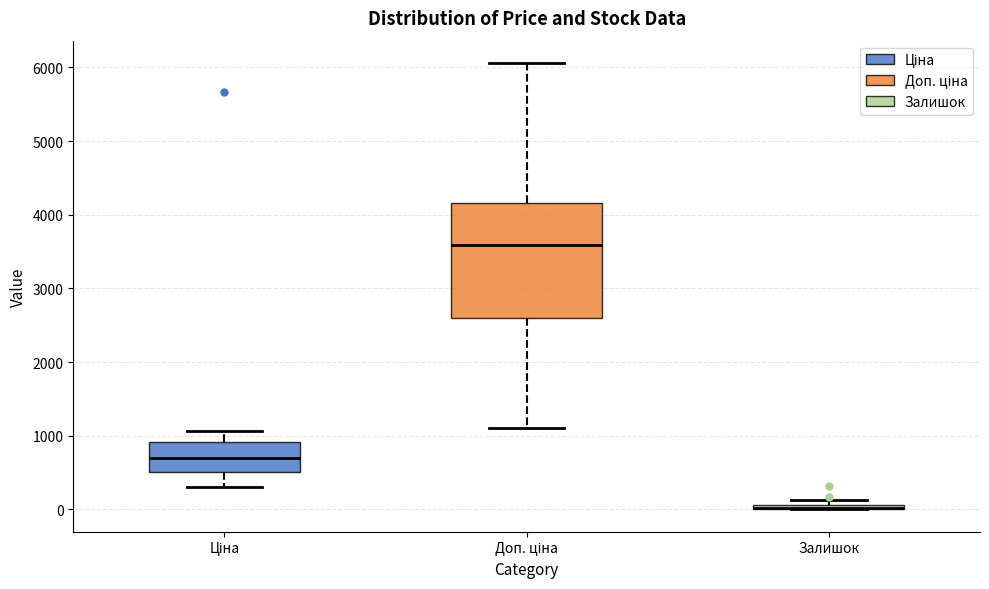

Where does the lower whisker of the box for Ціна end on the y-axis? The values are not printed on the chart, so give them approximately, as read against the axis.

300